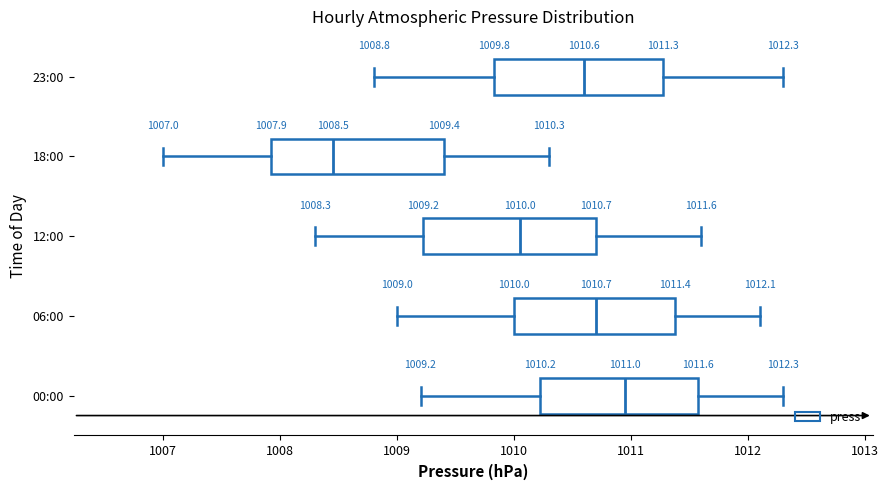

Which box has the furthest to the right median line?

00:00